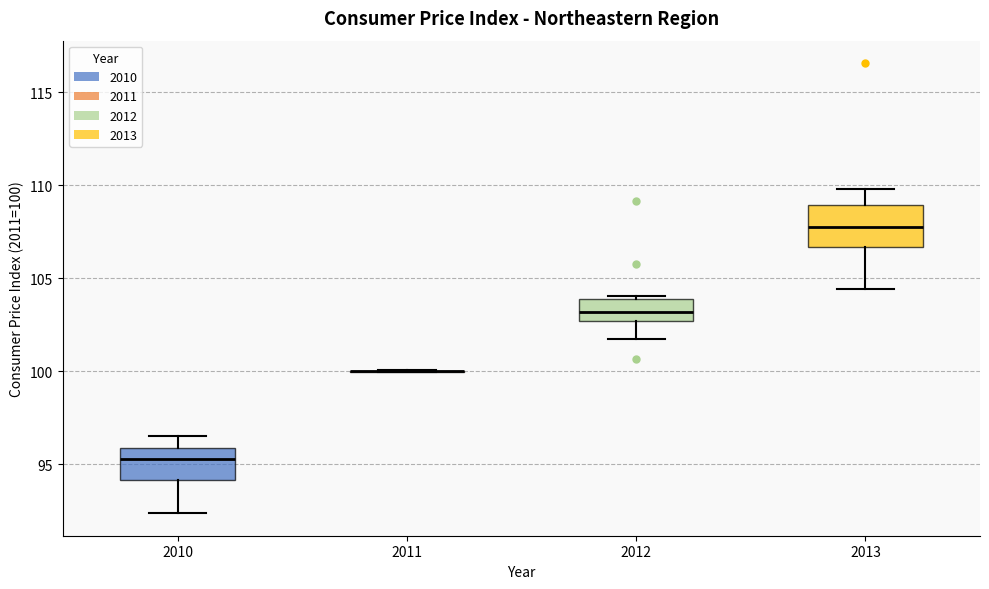

Reading left to right, transcribe this box plot: for each box, give where its median line is, the range the box spans, and where its two whiskers end, as read against the y-axis. The values are not printed on the chart, so give them approximately, as read against the axis.

2010: median 95.5, box 94.0 to 96.0, whiskers 92.5 to 96.5
2011: box collapsed to a line at 100.0, whiskers 100.0 to 100.0
2012: median 103.0, box 102.5 to 104.0, whiskers 101.5 to 104.0 (just above the box's upper edge)
2013: median 108.0, box 106.5 to 109.0, whiskers 104.5 to 110.0